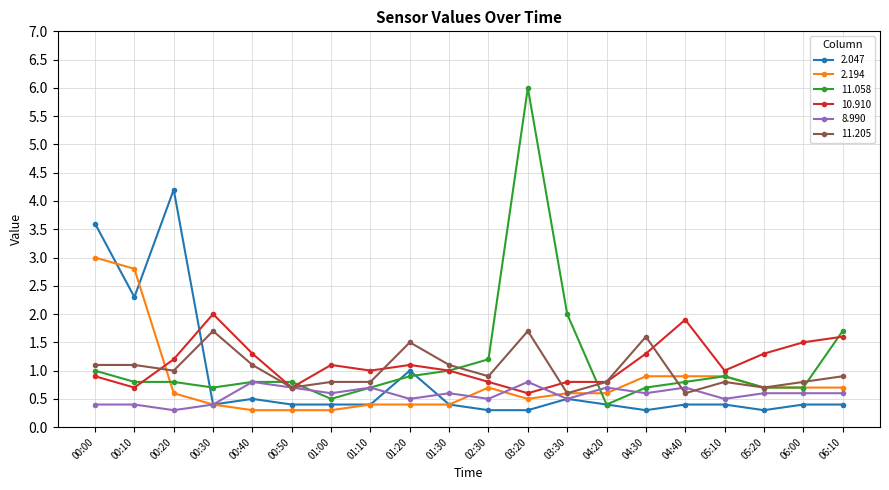

How many lines are shown in the chart?

6